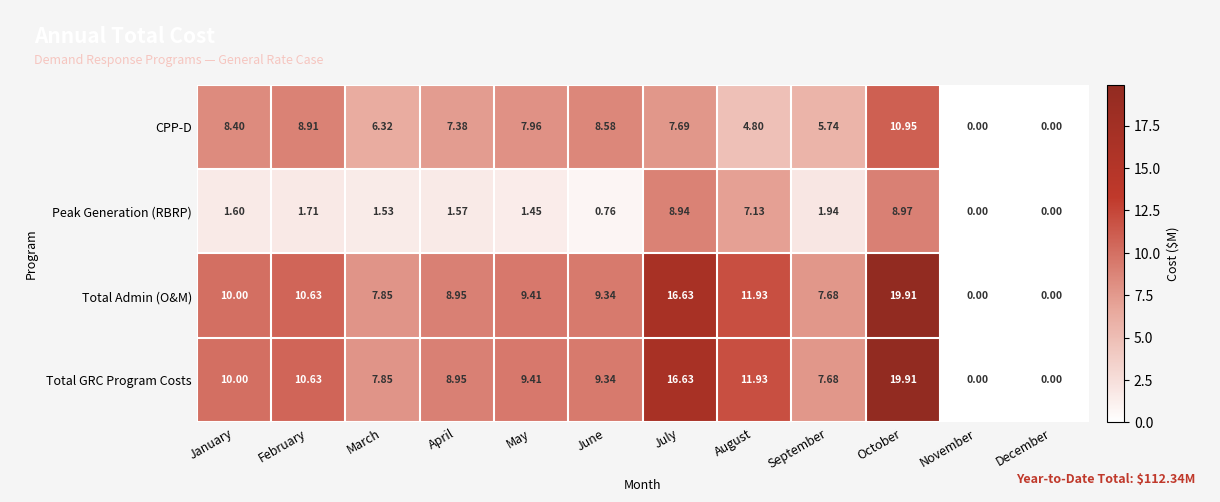

At which label does Total GRC Program Costs first exceed 9?

January